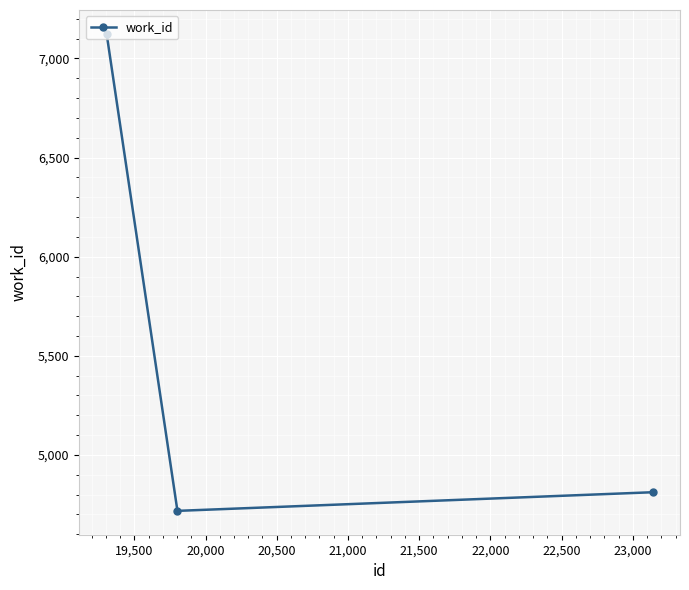

What is the difference between the maximum and second lowest values?

2312